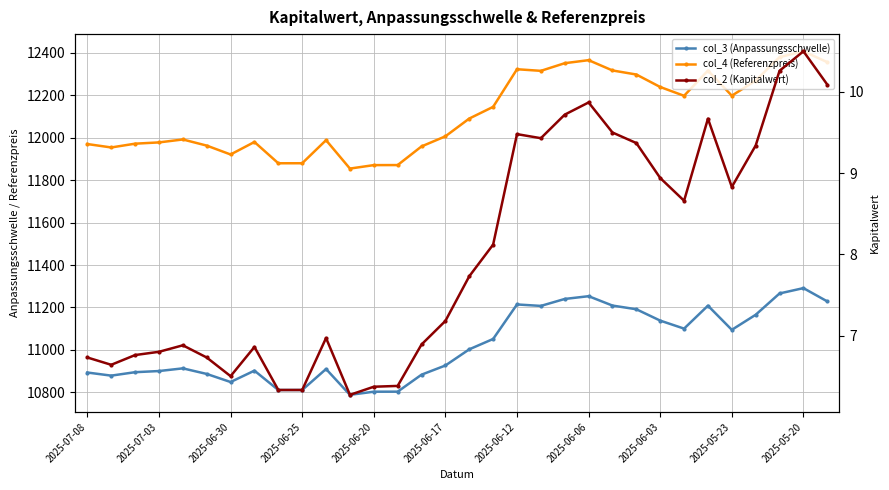

Between 2025-05-23 and 14, which series saw the biggest shift?

col_4 (Referenzpreis)